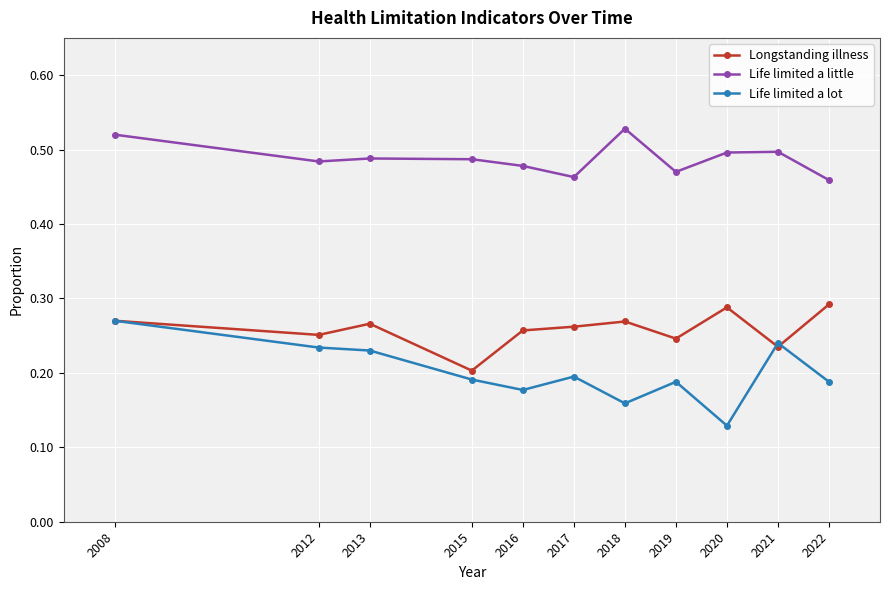

True or false: Life limited a lot has more than 0 points higher than both neighbors.

True